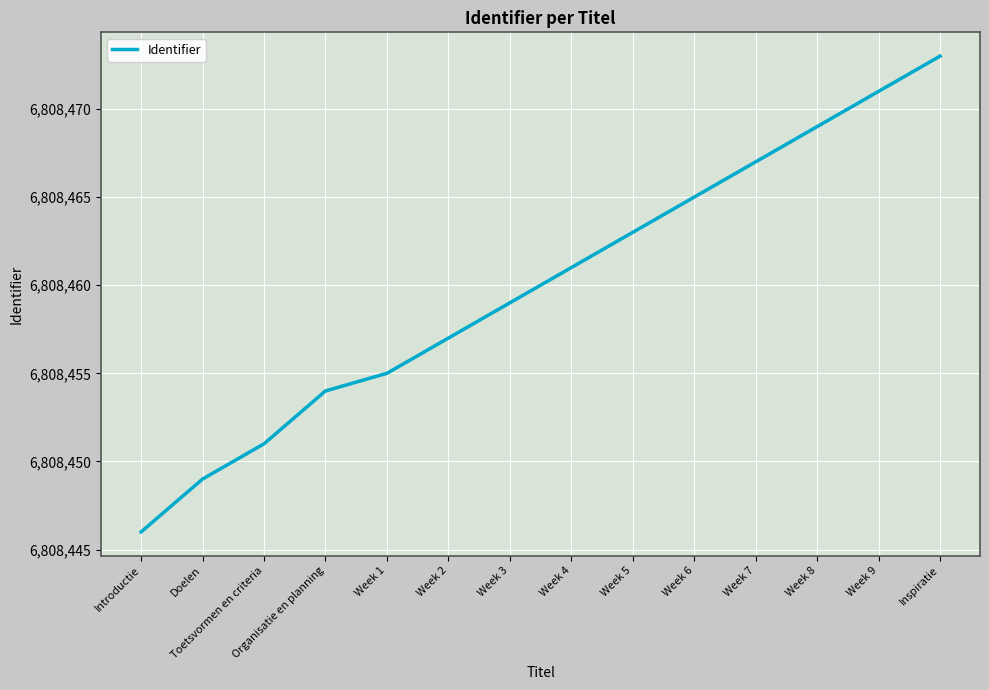

Where is the data nearest to the value 6808459?

Week 3